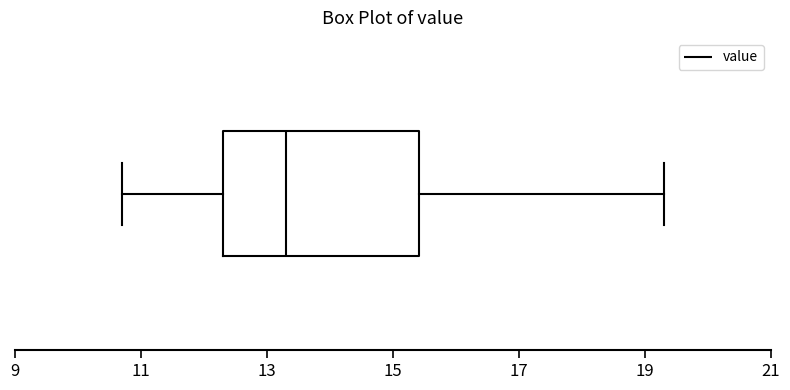

Where is the right edge of the box on the x-axis? The values are not printed on the chart, so give them approximately, as read against the axis.

15.4